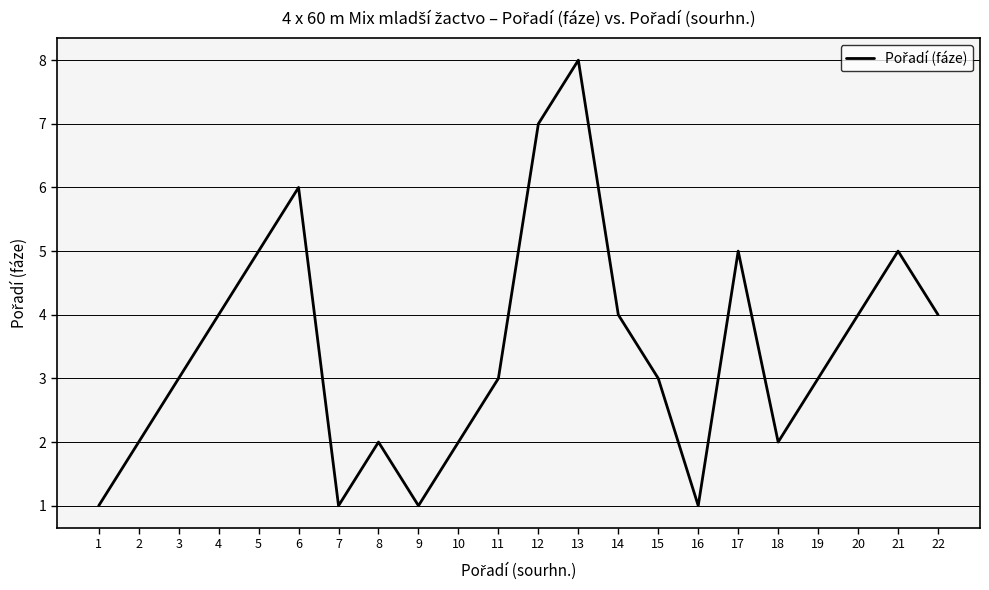

What is the average value?

3